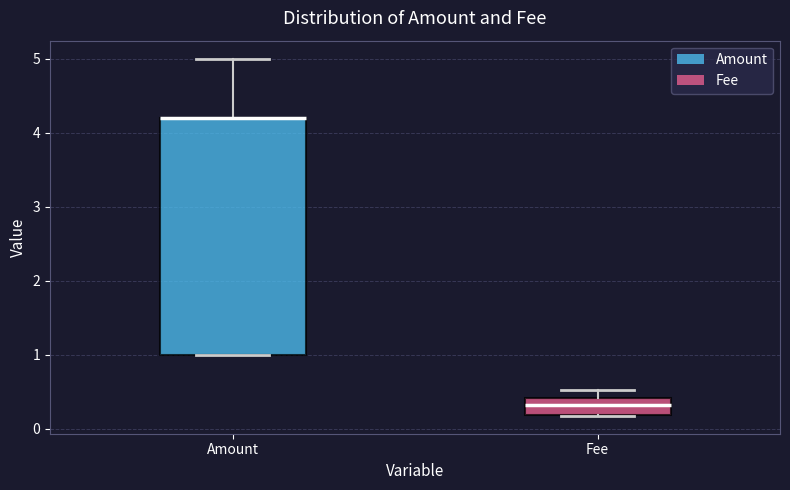

Where does the median line of the box for Fee sit on the y-axis? The values are not printed on the chart, so give them approximately, as read against the axis.

0.3